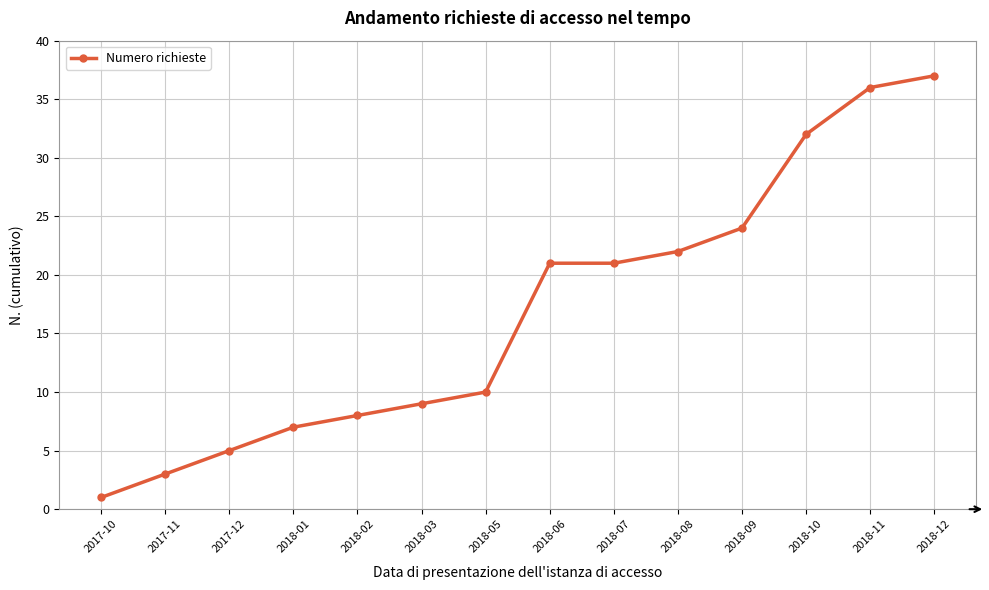

What is the average value?

17